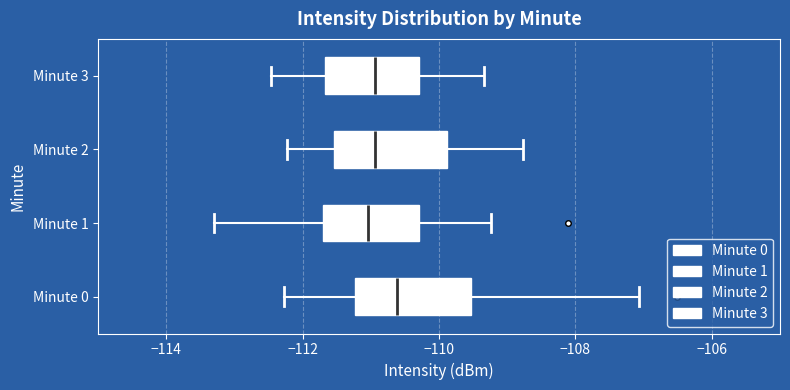

Where does the right whisker of the box for Minute 0 end on the x-axis? The values are not printed on the chart, so give them approximately, as read against the axis.

-107.0